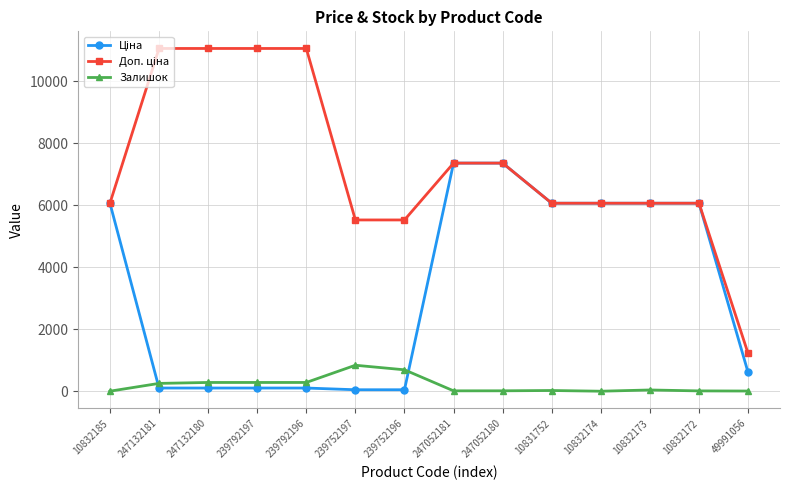

The value of Залишок at 239792197 is 290.0. True or false?

True